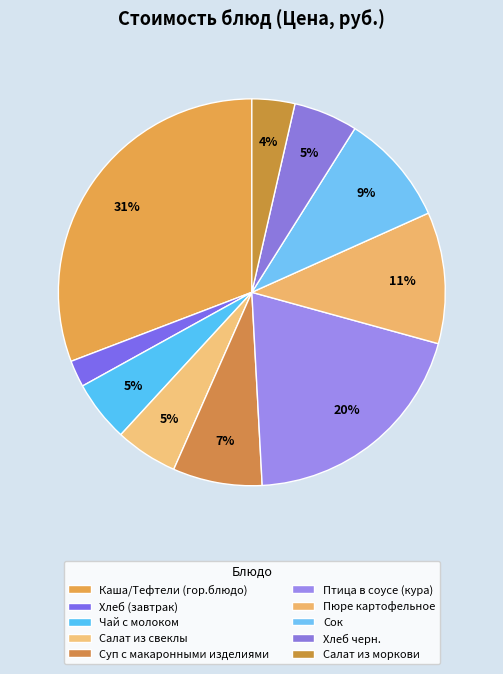

To the nearest percent, what portion does Суп с макаронными изделиями represent?

7%